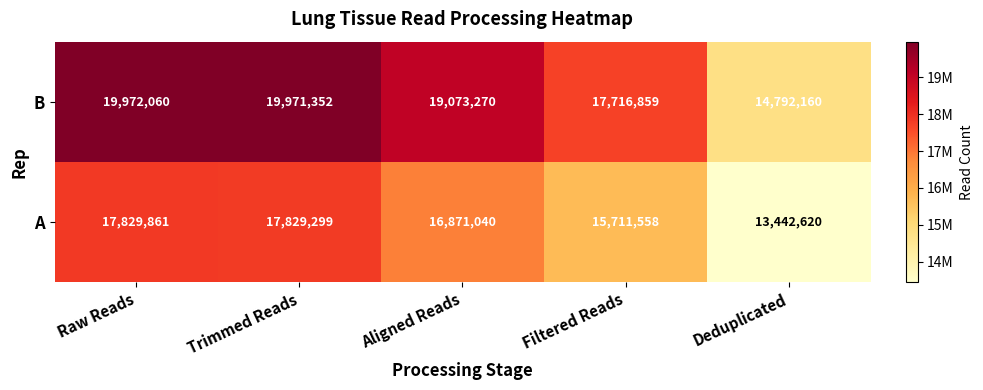

Reading left to right, transcribe all the data shown in this chart.

B: 19972060	19971352	19073270	17716859	14792160
A: 17829861	17829299	16871040	15711558	13442620